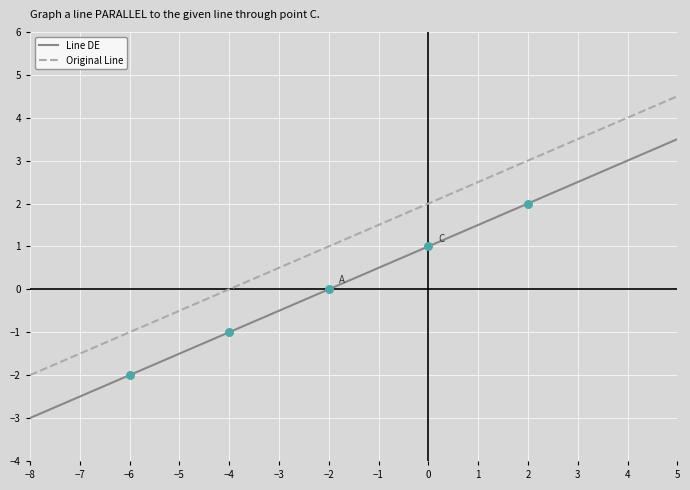

What is the lowest value of the Original Line series?

-2.0